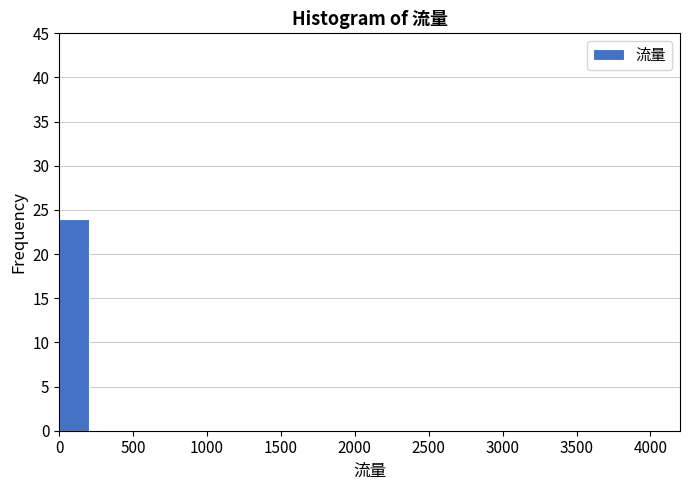

Over which range of the x-axis is the bar tallest?

0 to 200